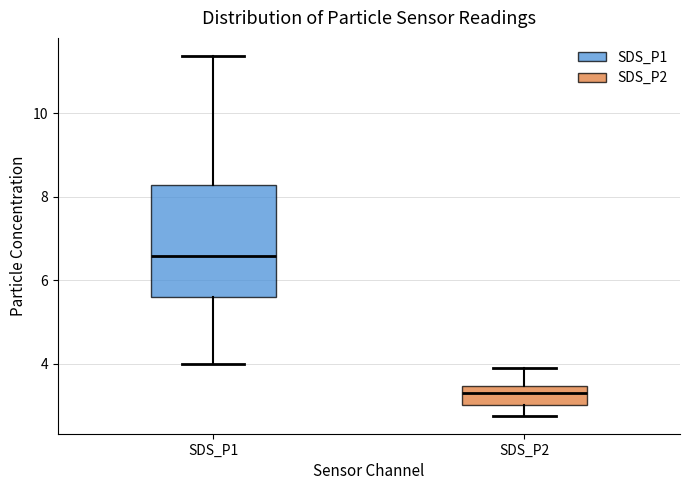

Reading left to right, read every box against the y-axis: the position of its median line, the range the box covers, and the ends of its whiskers. The values are not printed on the chart, so give them approximately, as read against the axis.

SDS_P1: median 6.6, box 5.6 to 8.2, whiskers 4.0 to 11.4
SDS_P2: median 3.2, box 3.0 to 3.4, whiskers 2.8 to 4.0